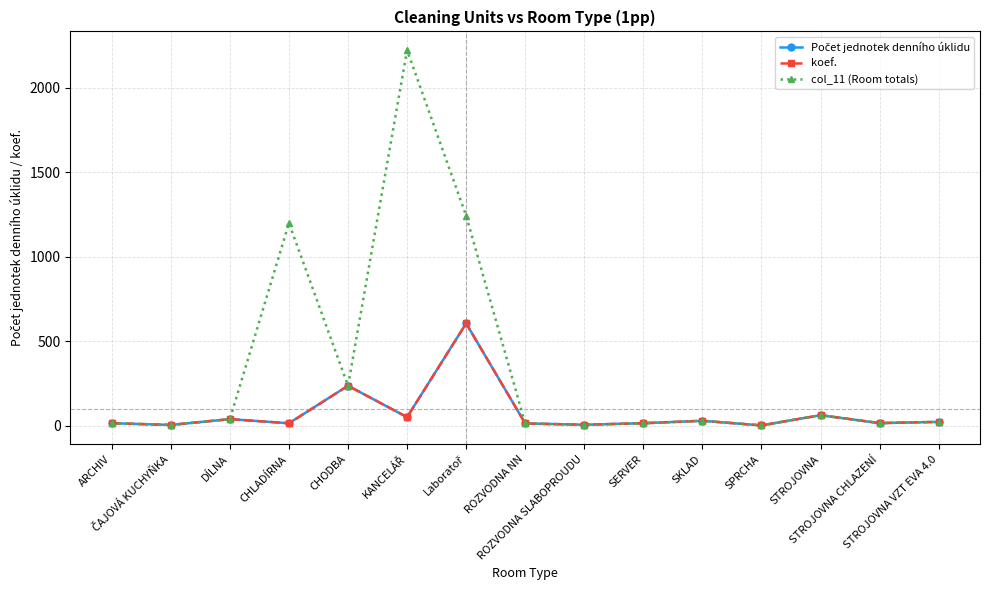

What is the difference between the maximum and minimum values in the koef. series?

603.4